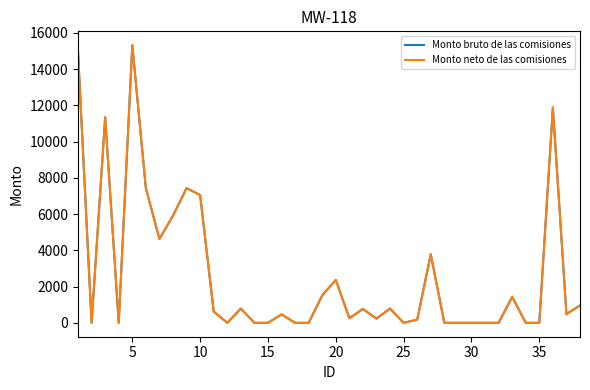

Does the chart display data point markers on the line(s)?

No